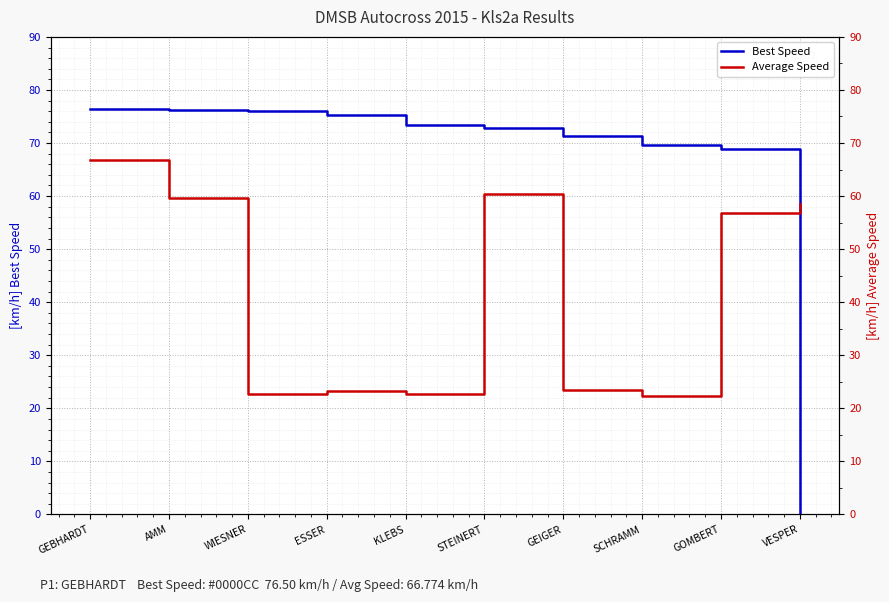

At how many categories does at least one series exceed 65?

9